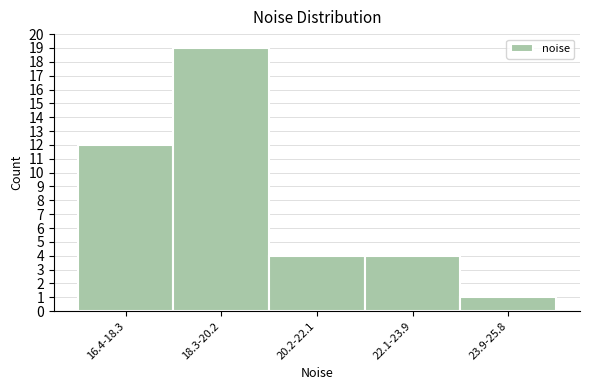

Reading right to left, list all the values displayed in this chart.

23.9-25.8=1	22.1-23.9=4	20.2-22.1=4	18.3-20.2=19	16.4-18.3=12